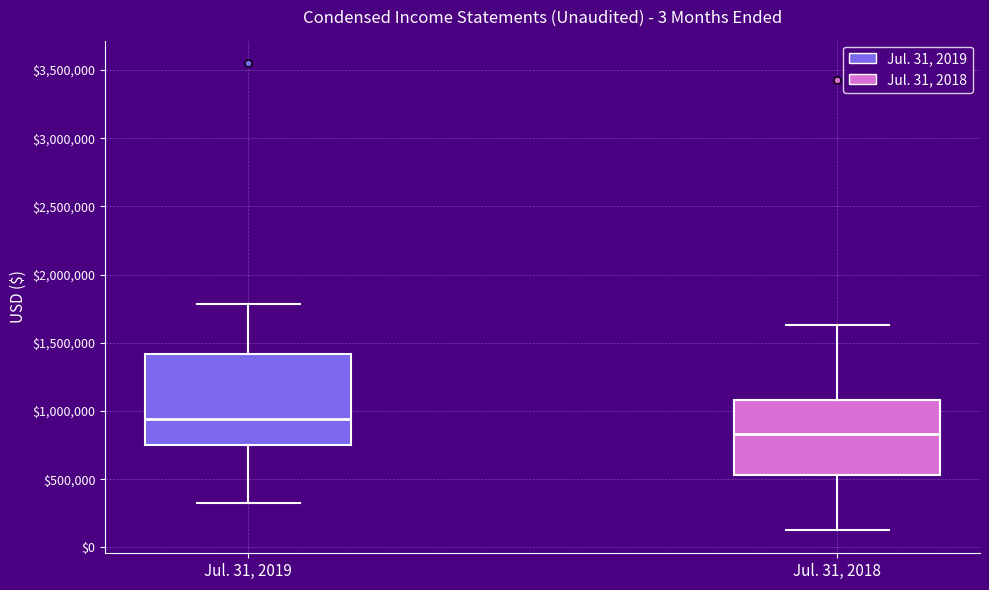

Which box's median line is the highest?

Jul. 31, 2019